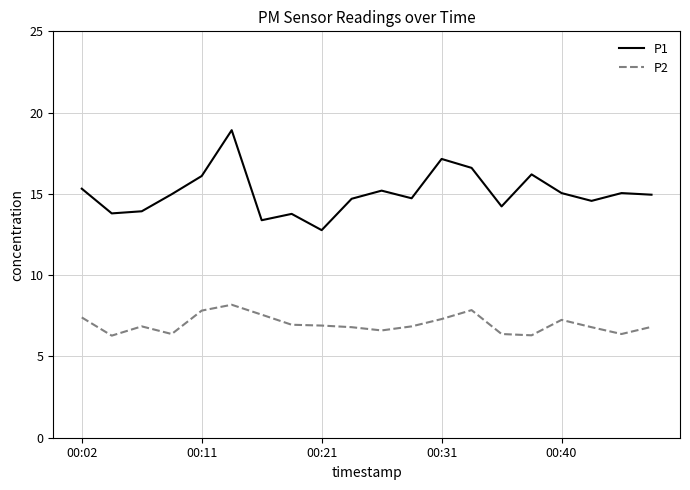

Which series has the largest total across all categories?

P1